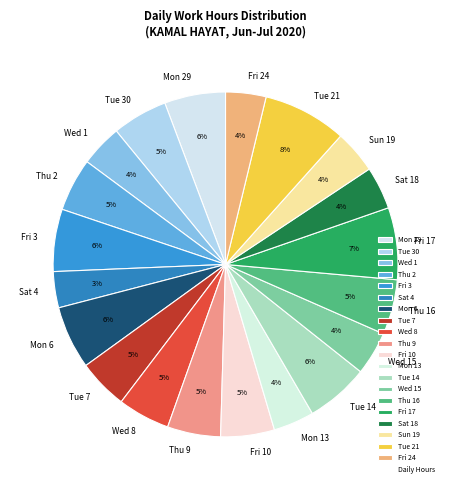

To the nearest percent, what is the combined percentage of Fri 17 and Thu 16?

12%